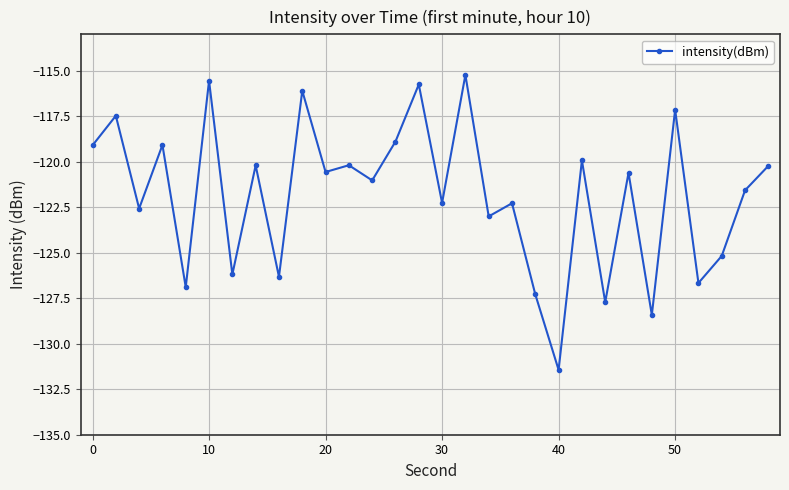

What is the maximum value shown in the chart?

-115.2